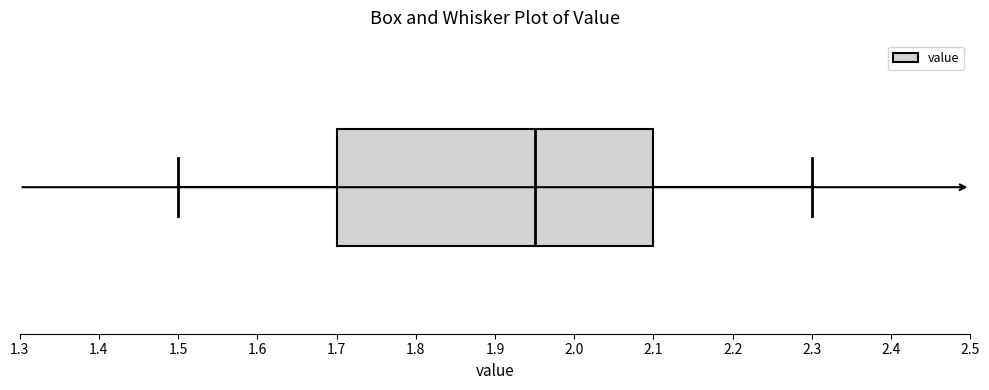

Transcribe this box plot: give where the median line is, the range the box spans, and where the two whiskers end, as read against the x-axis. The values are not printed on the chart, so give them approximately, as read against the axis.

median 1.95, box 1.70 to 2.10, whiskers 1.50 to 2.30